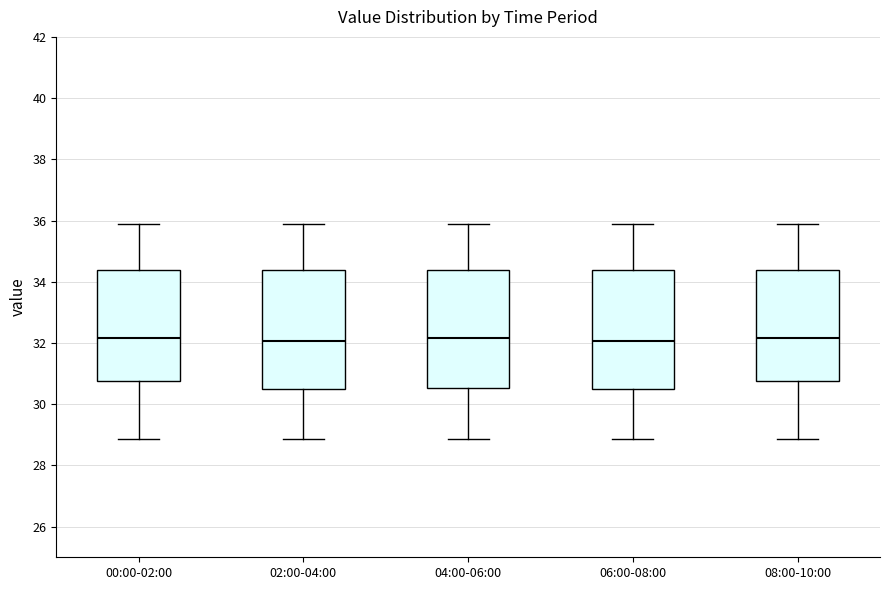

Reading left to right, transcribe this box plot: for each box, give where its median line is, the range the box spans, and where its two whiskers end, as read against the y-axis. The values are not printed on the chart, so give them approximately, as read against the axis.

00:00-02:00: median 32.2, box 30.8 to 34.4, whiskers 28.8 to 35.8
02:00-04:00: median 32.0, box 30.4 to 34.4, whiskers 28.8 to 35.8
04:00-06:00: median 32.2, box 30.6 to 34.4, whiskers 28.8 to 35.8
06:00-08:00: median 32.0, box 30.4 to 34.4, whiskers 28.8 to 35.8
08:00-10:00: median 32.2, box 30.8 to 34.4, whiskers 28.8 to 35.8